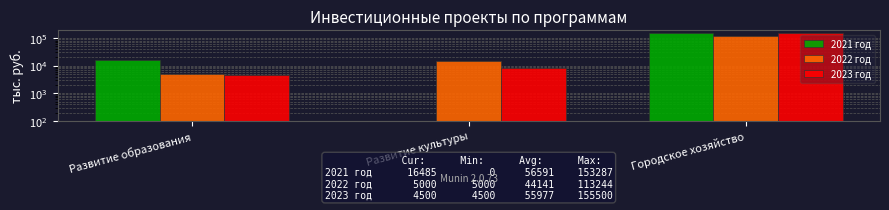

At which label does 2023 год first exceed 7930?

Городское хозяйство